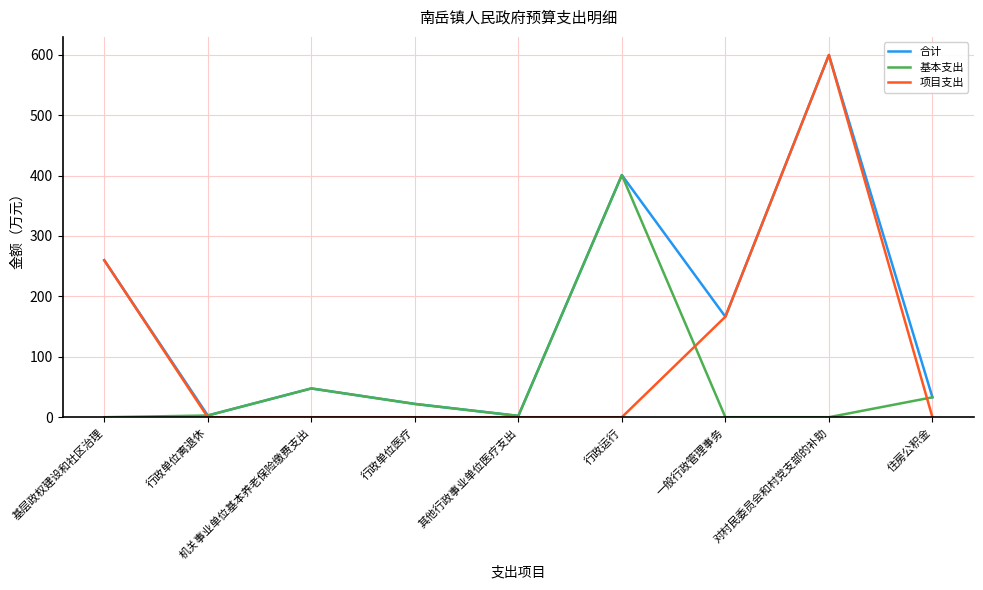

True or false: 基本支出 has more than 2 points higher than both neighbors.

False